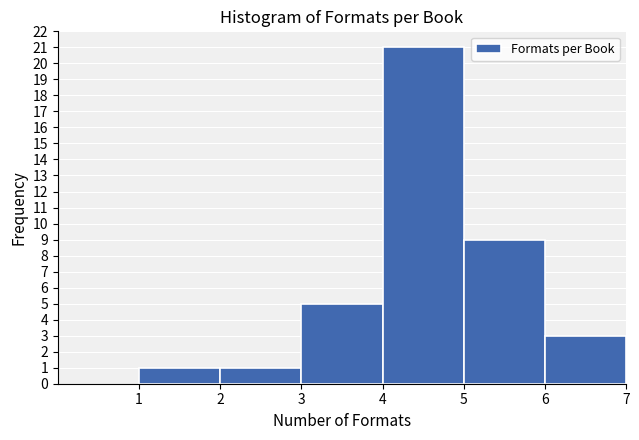

Reading left to right, transcribe this chart: for each bar, give the range it covers on the x-axis and its height. The values are not printed on the chart, so give them approximately, as read against the axis.

1 to 2: 1
2 to 3: 1
3 to 4: 5
4 to 5: 21
5 to 6: 9
6 to 7: 3